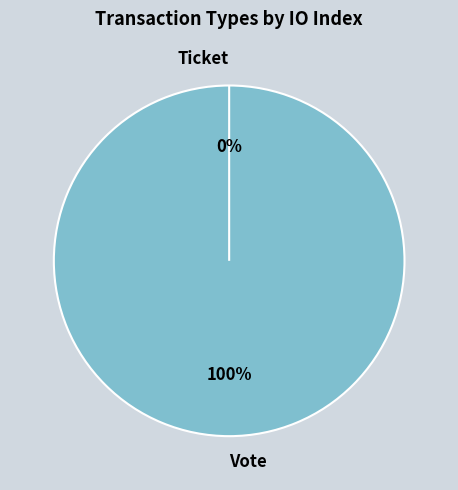

Between Ticket and Vote, which is larger?

Vote